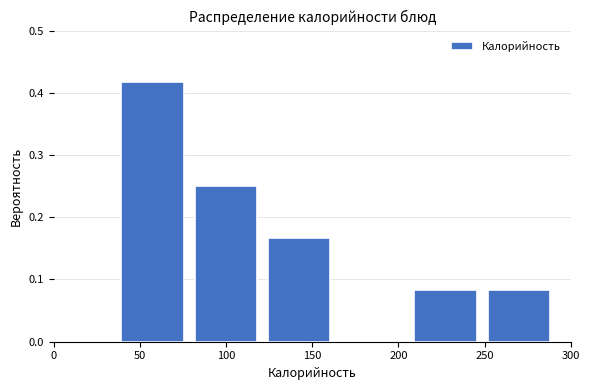

Over which range of the x-axis is the bar tallest?

36.0 to 78.5